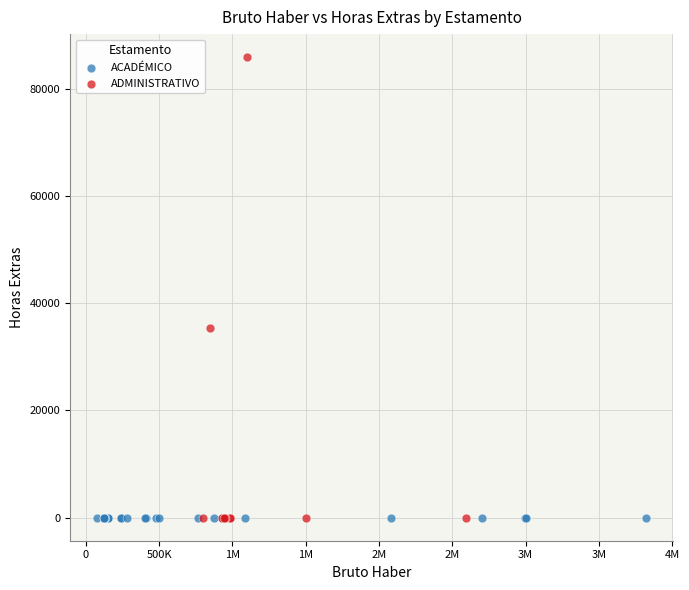

What are all the series names shown in the legend?

ACADÉMICO, ADMINISTRATIVO